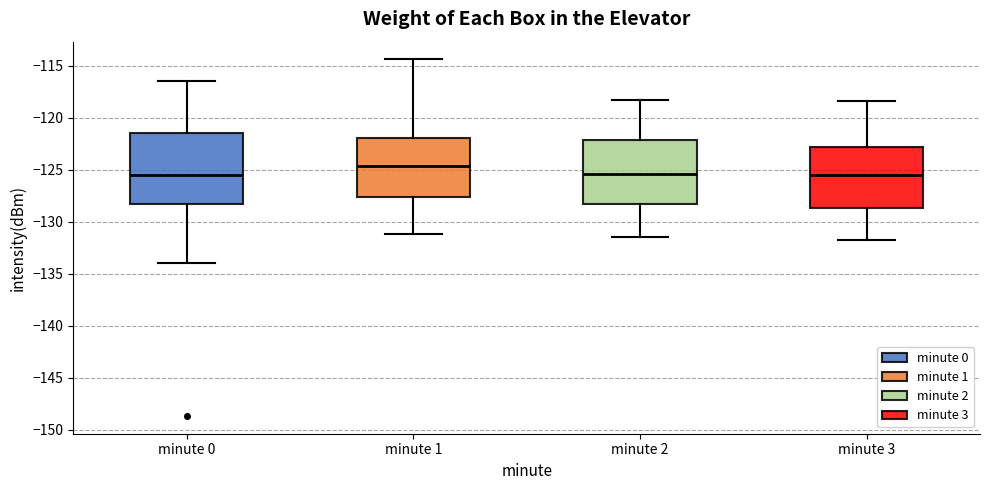

Reading left to right, transcribe this box plot: for each box, give where its median line is, the range the box spans, and where its two whiskers end, as read against the y-axis. The values are not printed on the chart, so give them approximately, as read against the axis.

minute 0: median -125.5, box -128.5 to -121.5, whiskers -134.0 to -116.5
minute 1: median -124.5, box -127.5 to -122.0, whiskers -131.0 to -114.5
minute 2: median -125.5, box -128.5 to -122.0, whiskers -131.5 to -118.5
minute 3: median -125.5, box -128.5 to -123.0, whiskers -132.0 to -118.5